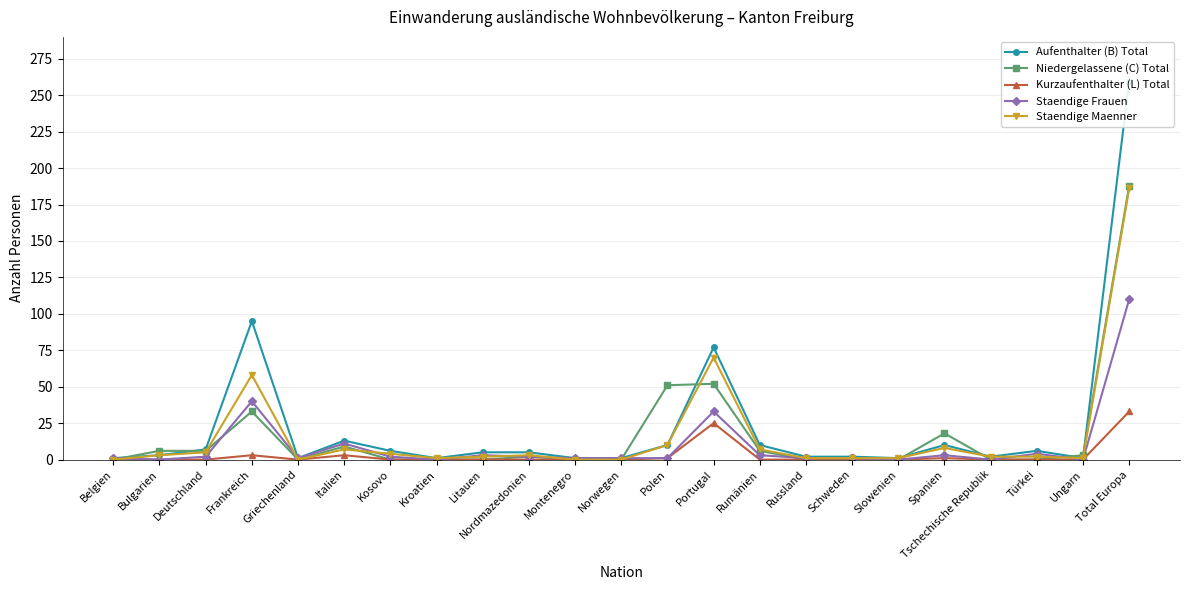

True or false: Kurzaufenthalter (L) Total and Staendige Frauen intersect in this chart.

False